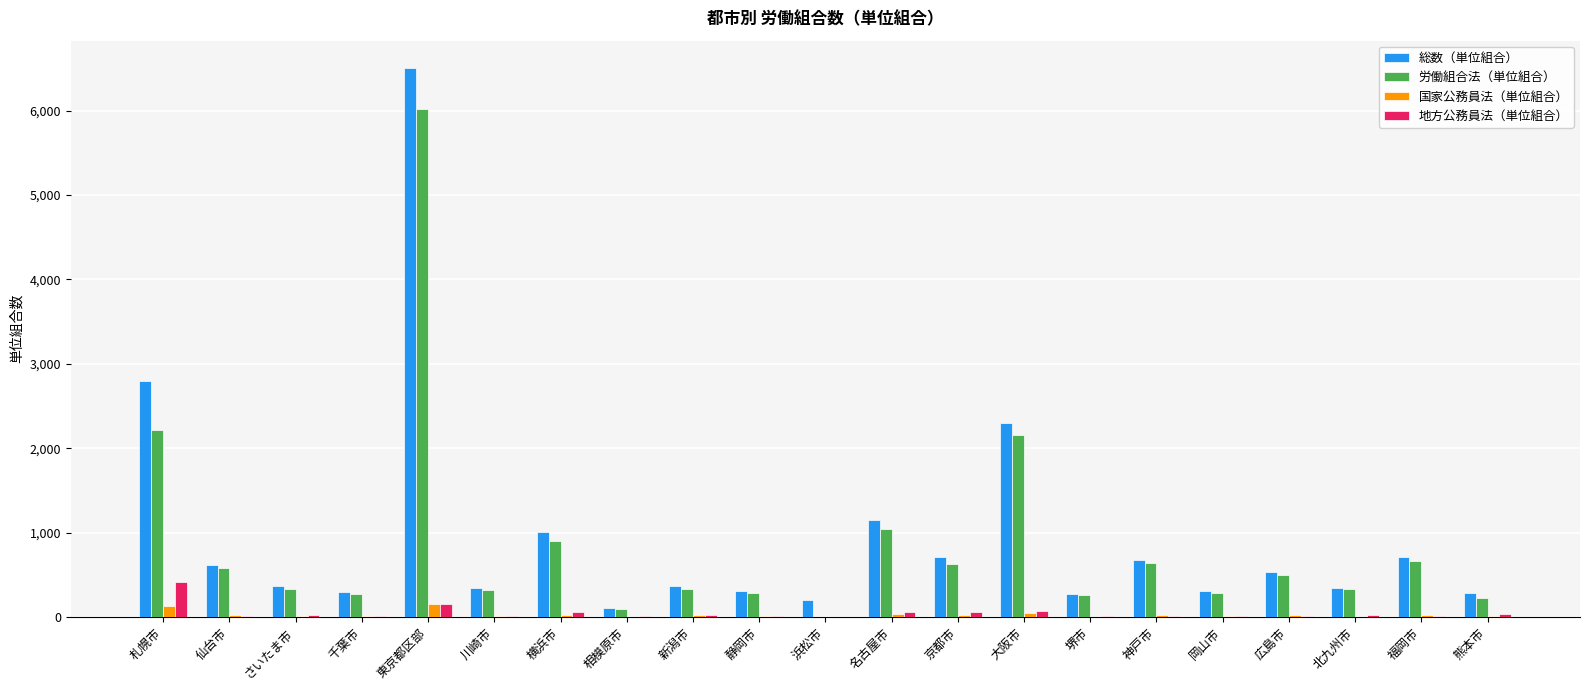

What are all the series names shown in the legend?

総数（単位組合）, 労働組合法（単位組合）, 国家公務員法（単位組合）, 地方公務員法（単位組合）